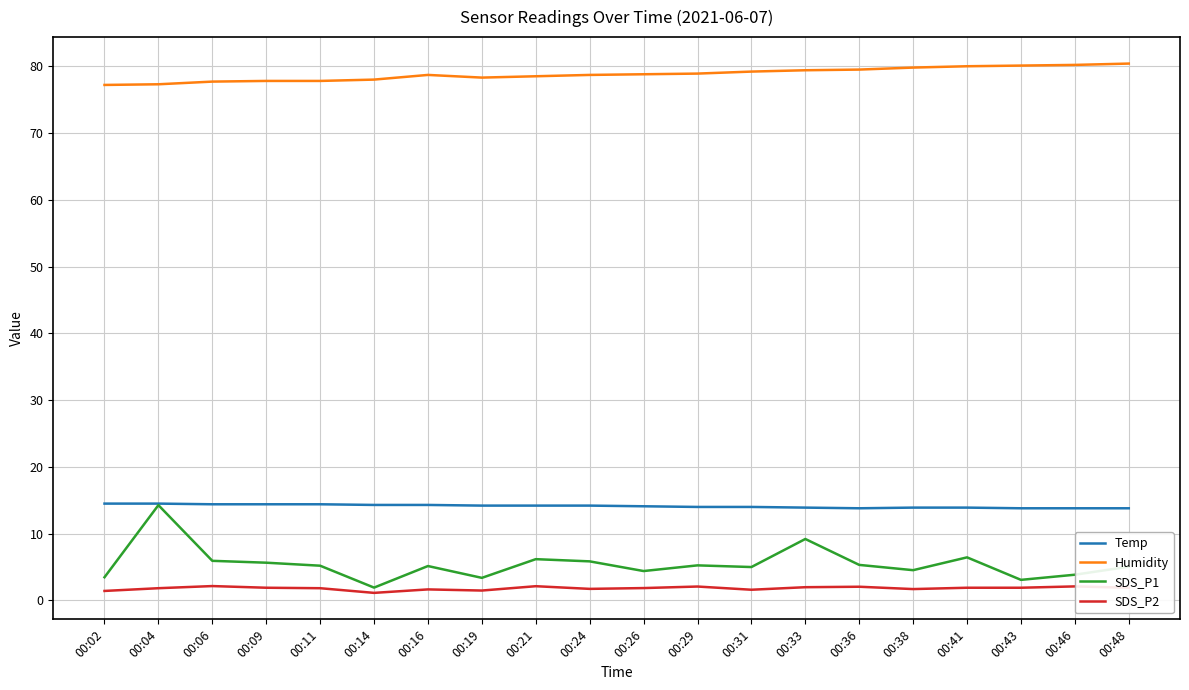

Which series has the largest range (max minus min)?

SDS_P1